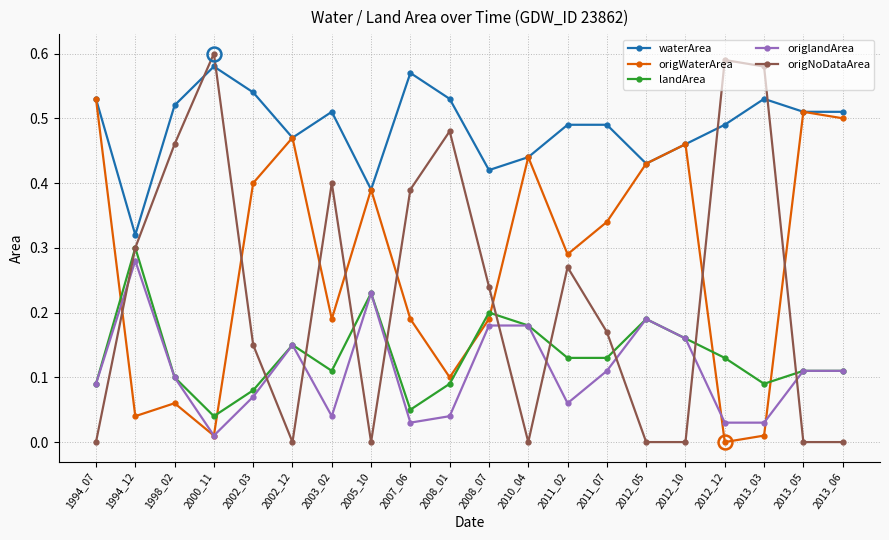

How many lines are shown in the chart?

5